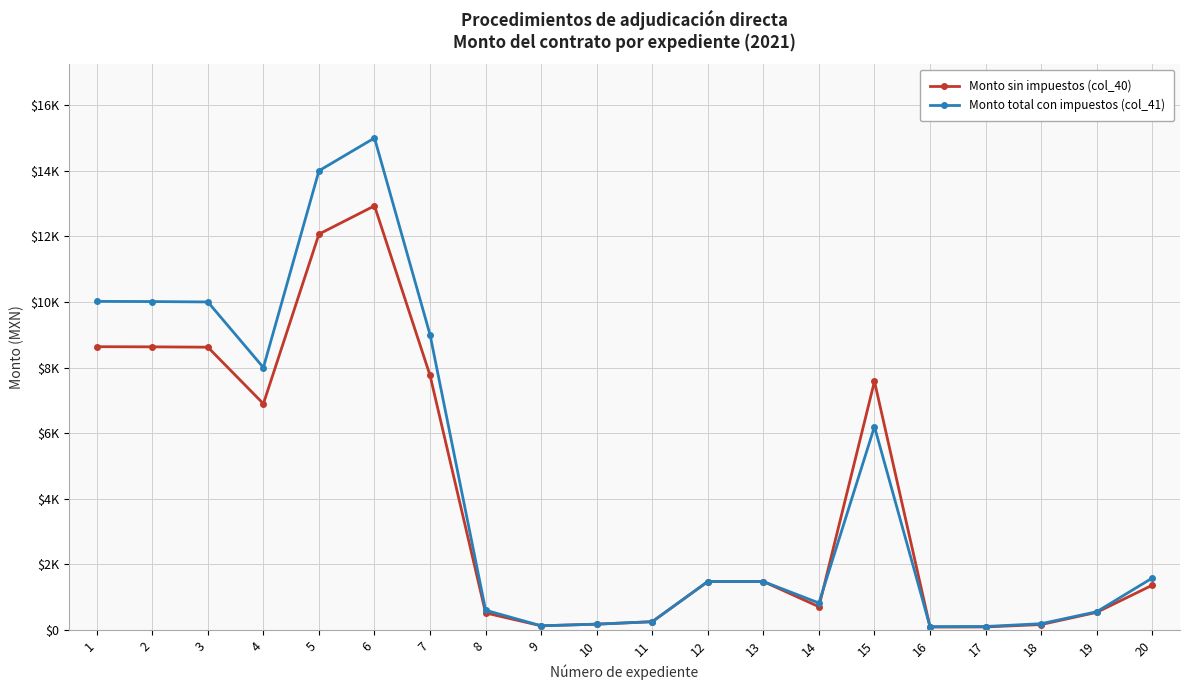

At 2, list the series in order from largest to smallest.

Monto total con impuestos (col_41), Monto sin impuestos (col_40)